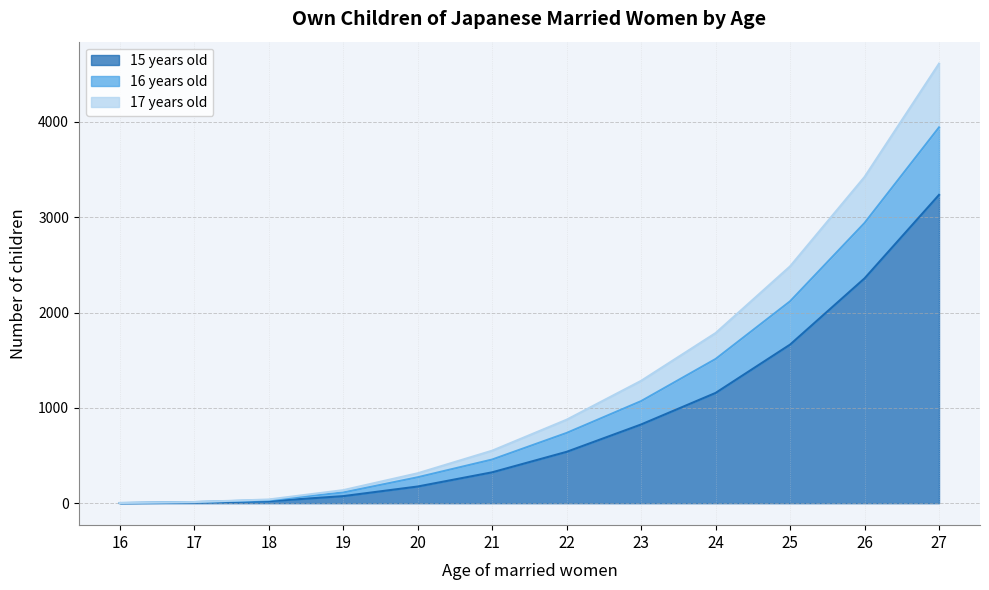

The value of 15 years old at 20 is 175. True or false?

True